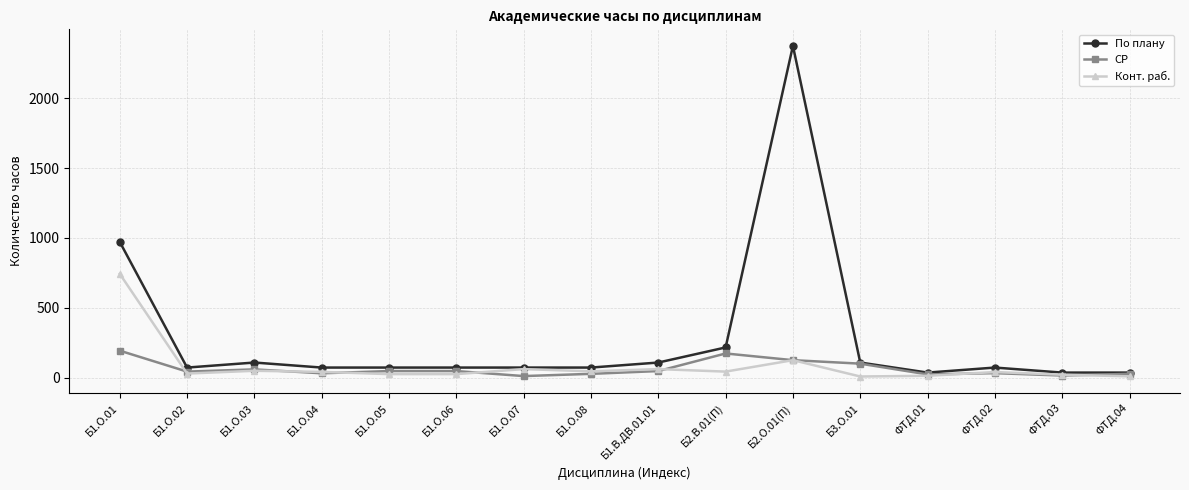

At which label does Конт. раб. first exceed 41?

Б1.О.01